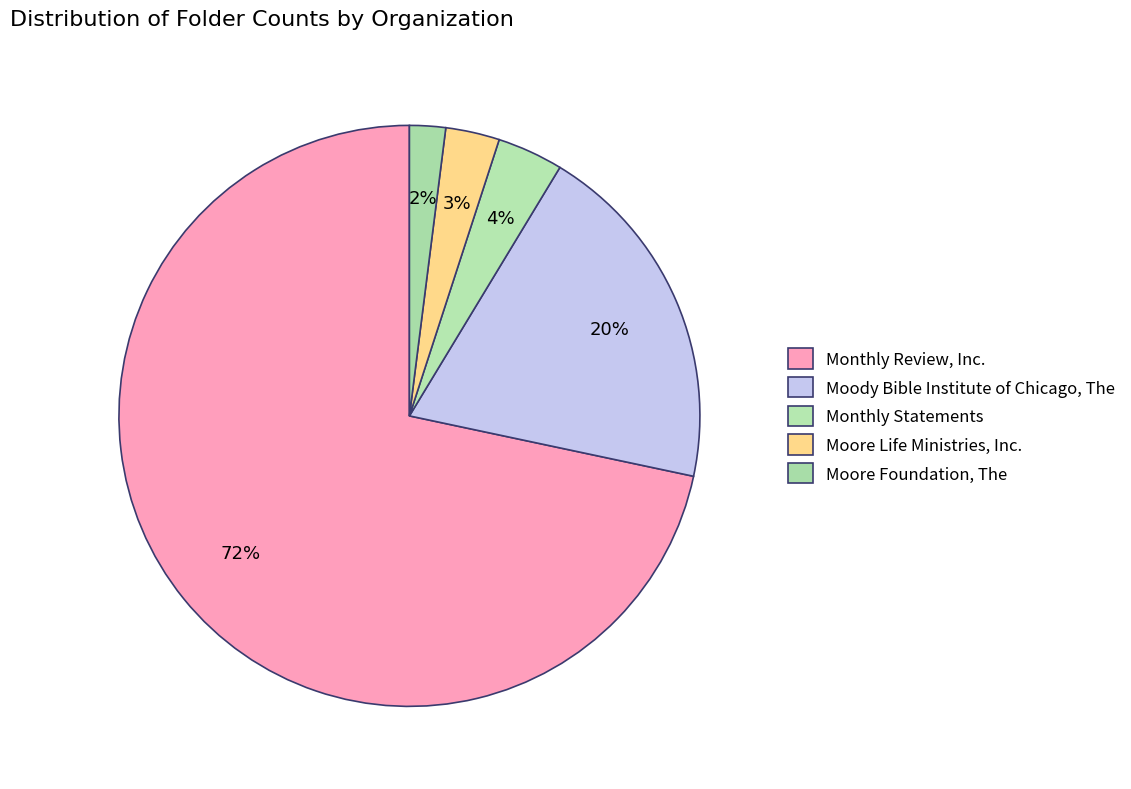

Is there any slice that represents more than half of the pie?

Yes